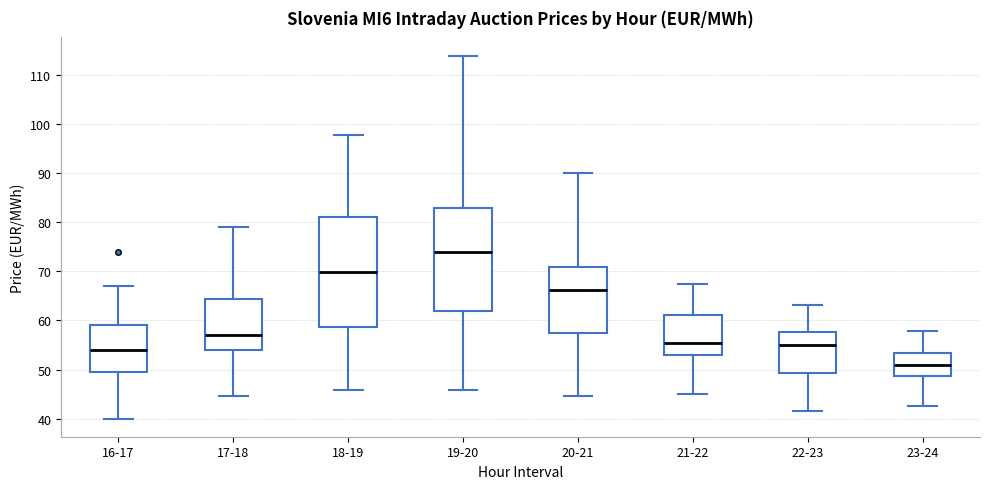

Reading left to right, read every box against the y-axis: the position of its median line, the range the box covers, and the ends of its whiskers. The values are not printed on the chart, so give them approximately, as read against the axis.

16-17: median 54, box 50 to 59, whiskers 40 to 67
17-18: median 57, box 54 to 64, whiskers 45 to 79
18-19: median 70, box 59 to 81, whiskers 46 to 98
19-20: median 74, box 62 to 83, whiskers 46 to 114
20-21: median 66, box 57 to 71, whiskers 45 to 90
21-22: median 55, box 53 to 61, whiskers 45 to 68
22-23: median 55, box 49 to 58, whiskers 42 to 63
23-24: median 51, box 49 to 53, whiskers 43 to 58